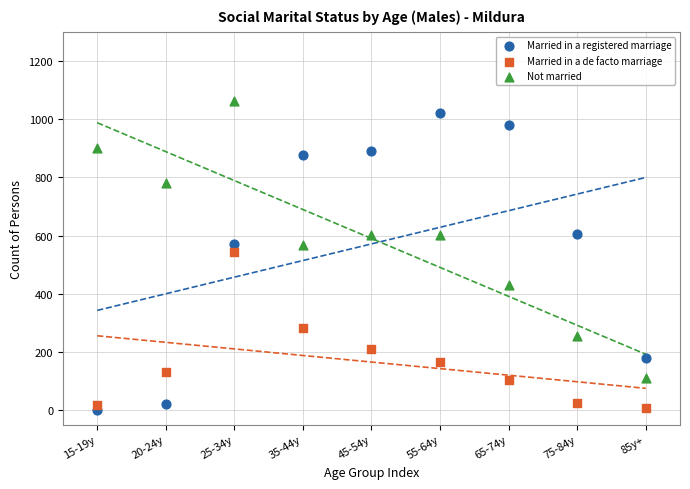

Across all data points, what is the range of Y values (max minus min)?

1063